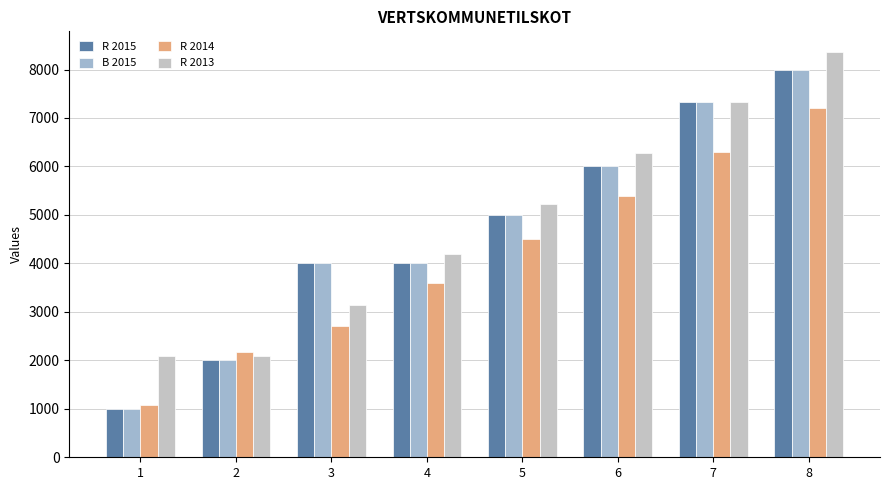

What are all the series names shown in the legend?

R 2015, B 2015, R 2014, R 2013